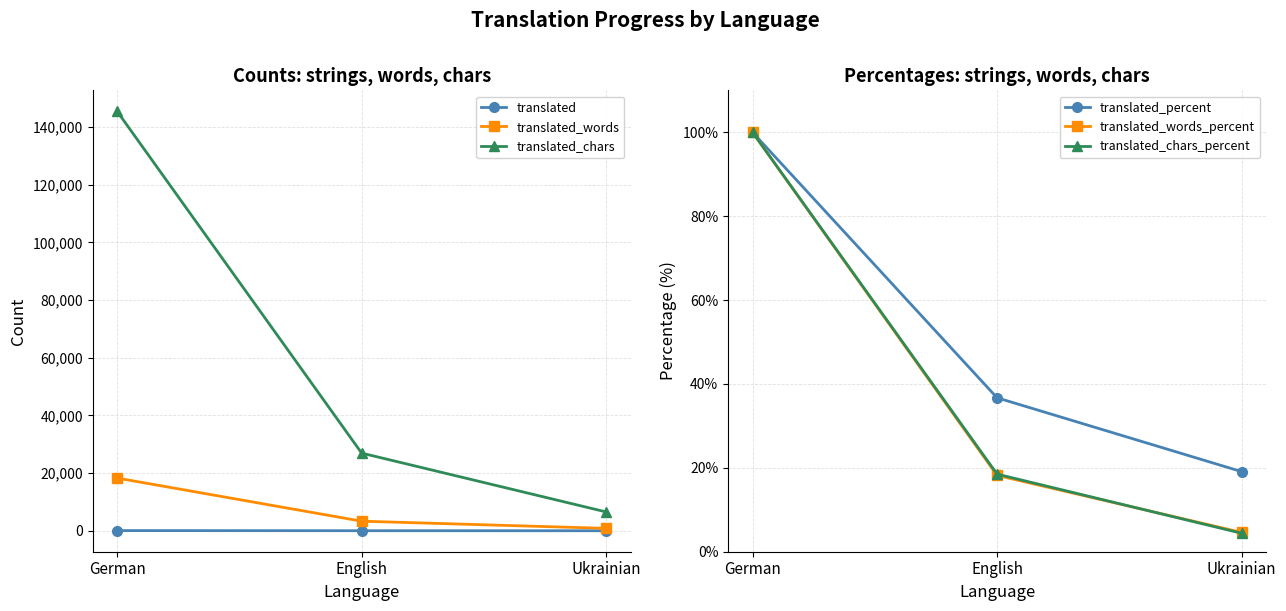

What are all the series names shown in the legend?

translated, translated_words, translated_chars, translated_percent, translated_words_percent, translated_chars_percent